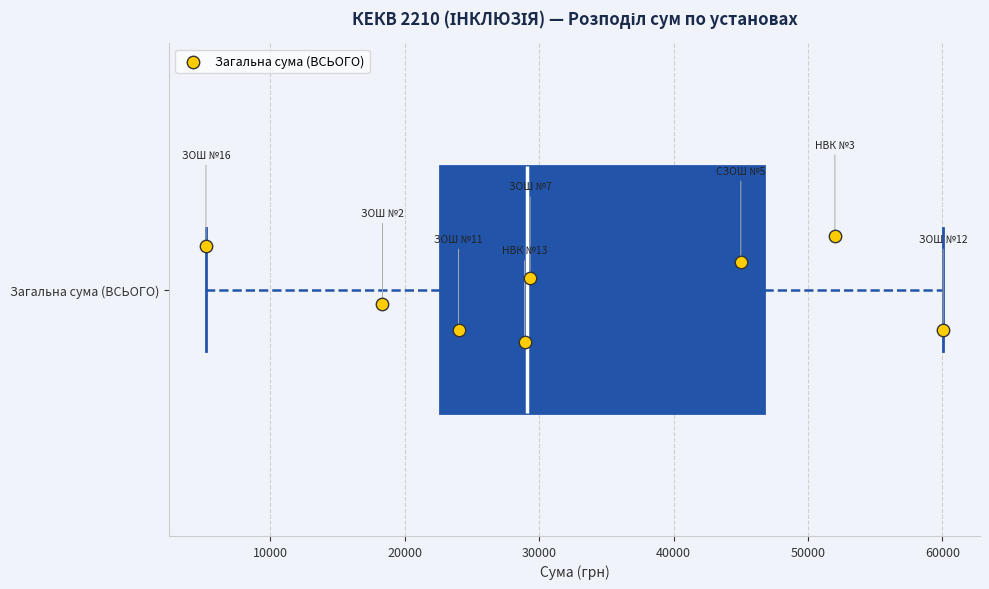

Read this box plot against the x-axis: the position of the median line, the range covered by the box, and the ends of both whiskers. The values are not printed on the chart, so give them approximately, as read against the axis.

median 29000, box 23000 to 47000, whiskers 5000 to 60000